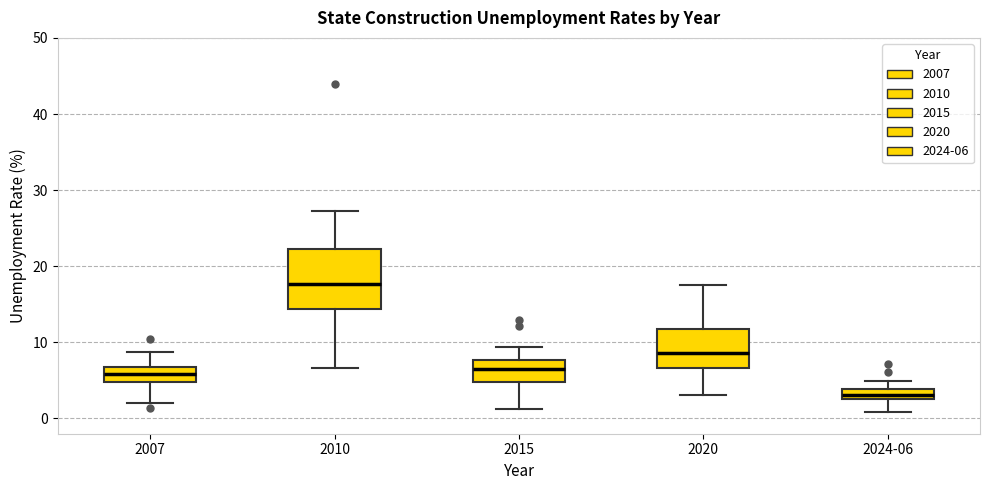

Where does the upper whisker of the box for 2020 end on the y-axis? The values are not printed on the chart, so give them approximately, as read against the axis.

18